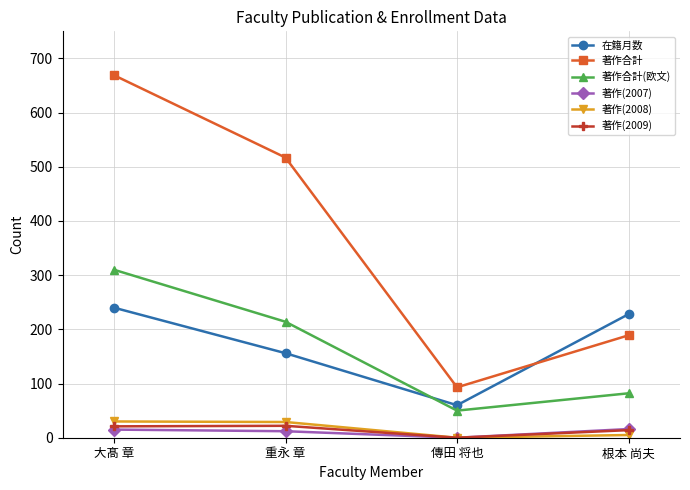

True or false: 著作合計 has a value of 706 at 重永 章.

False